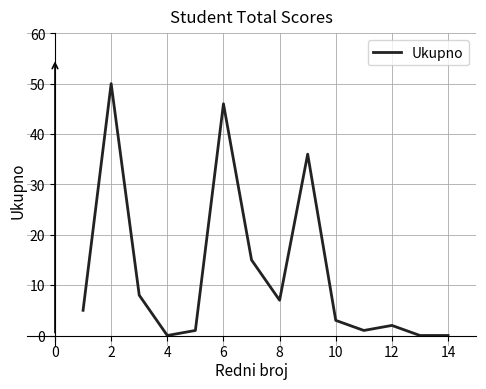

What is the greatest value displayed?

50